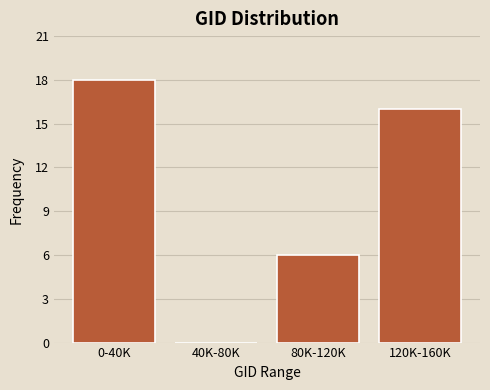

Reading left to right, list all the values displayed in this chart.

0-40K=18	40K-80K=0	80K-120K=6	120K-160K=16